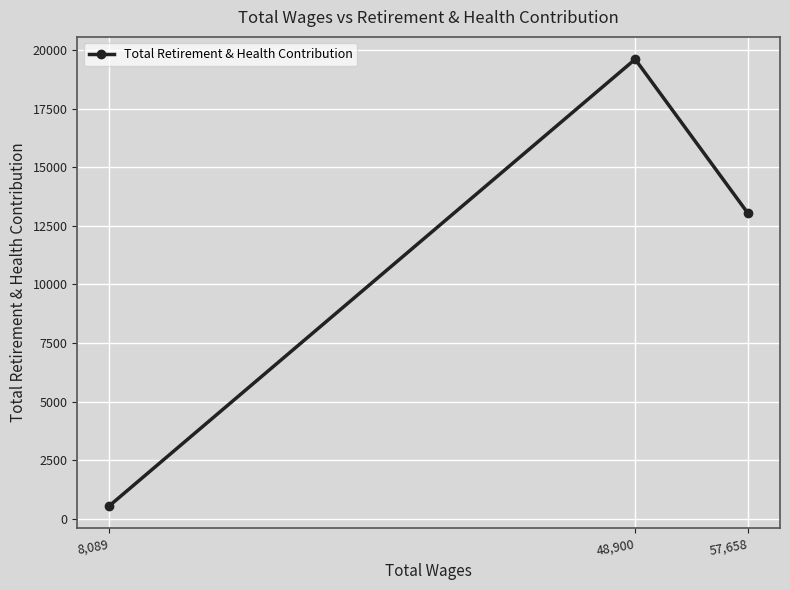

Reading left to right, extract all data points from this chart.

551	19611	13030